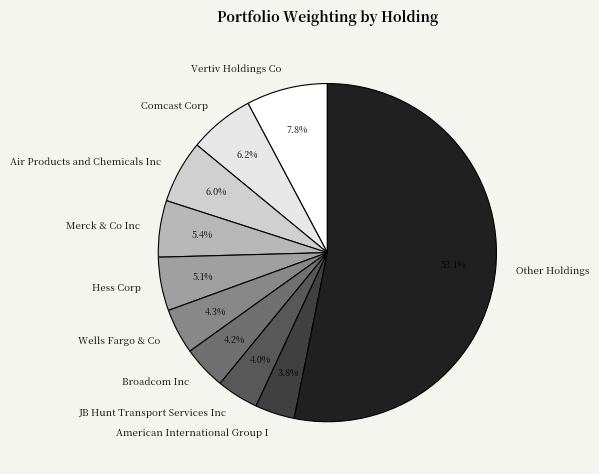

Which category has the biggest portion of the pie?

Other Holdings